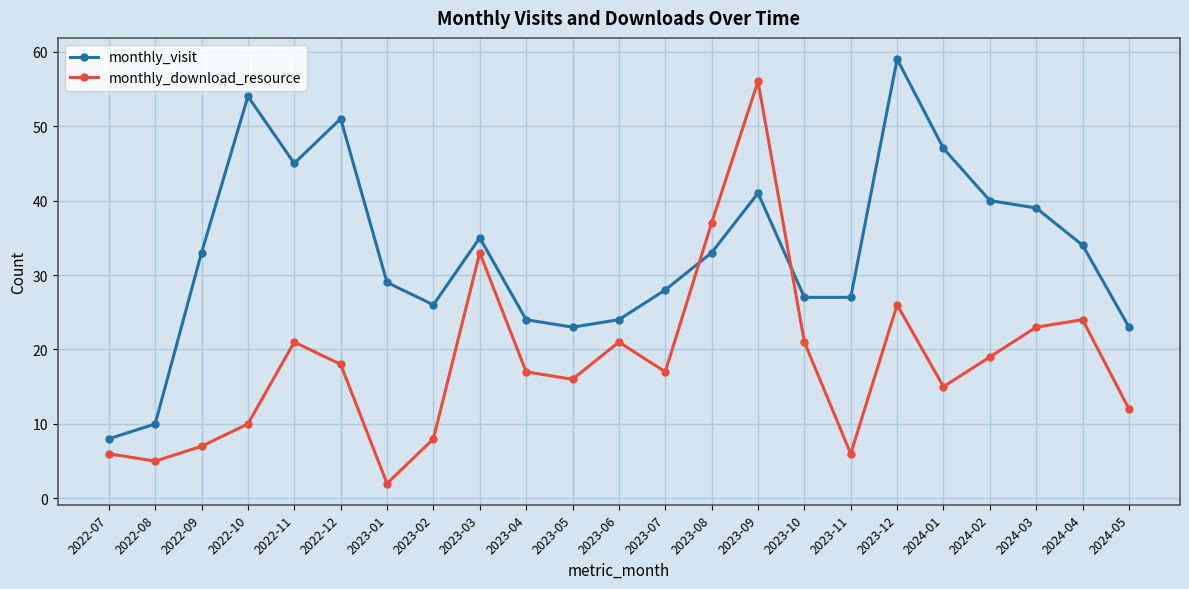

Which series has the widest spread of values?

monthly_download_resource